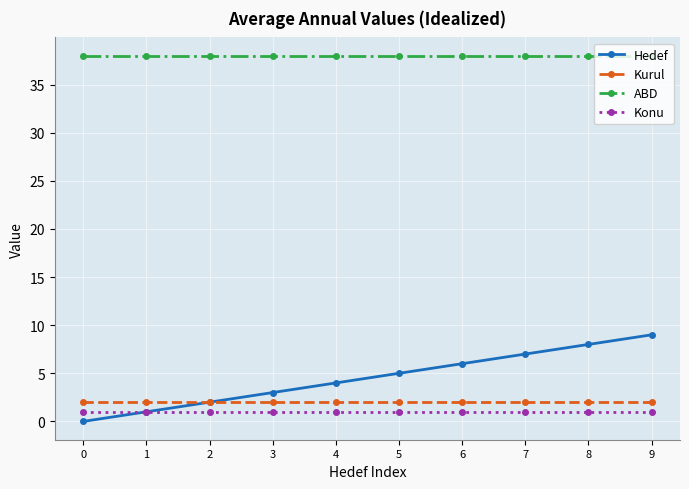

Reading right to left, list all the values displayed in this chart.

Hedef: 9	8	7	6	5	4	3	2	1	0
Kurul: 2	2	2	2	2	2	2	2	2	2
ABD: 38	38	38	38	38	38	38	38	38	38
Konu: 1	1	1	1	1	1	1	1	1	1